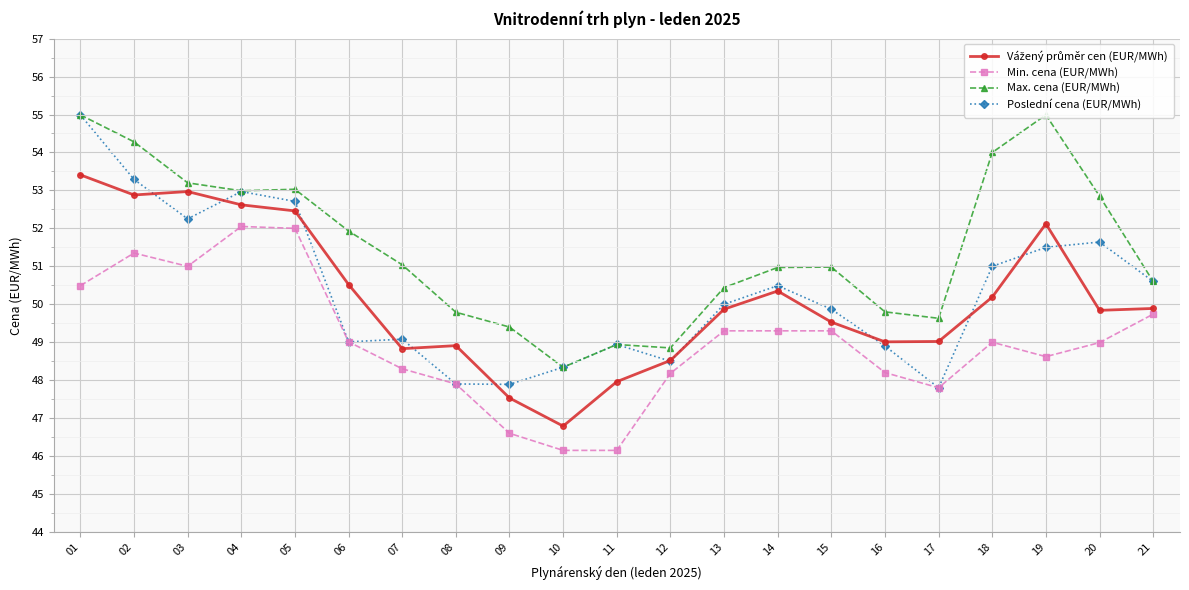

What is the difference between the highest and lowest values at 15?

1.7